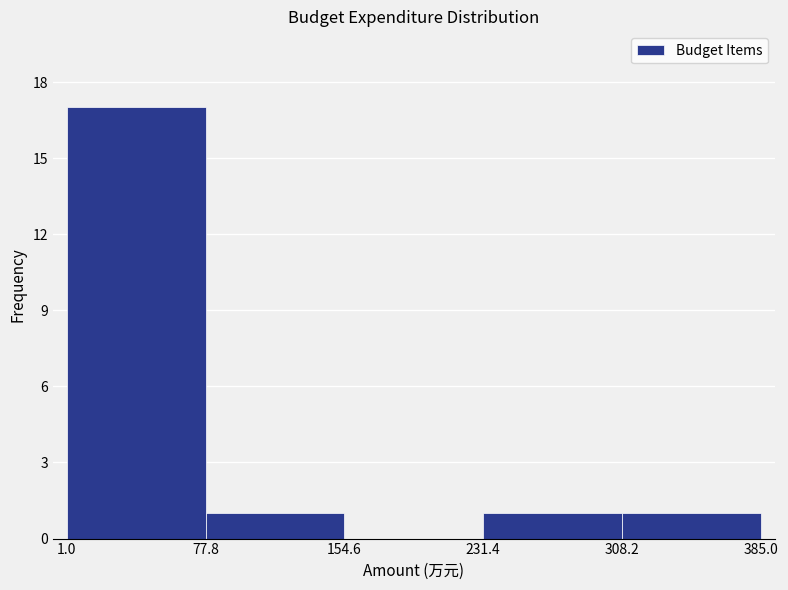

Reading left to right, transcribe this chart: for each bar, give the range it covers on the x-axis and its height. Neither the bar edges nor the heights are printed on the chart, so give them approximately, as read against the axes.

0 to 80: 17
80 to 150: 1
150 to 230: 0
230 to 310: 1
310 to 390: 1